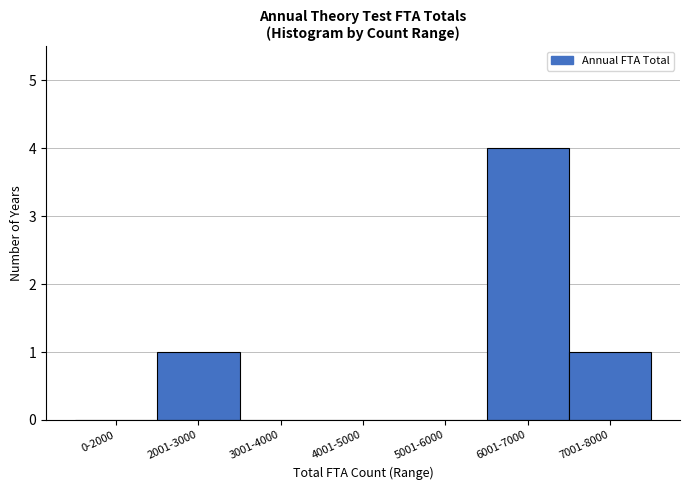

Reading right to left, list all the values displayed in this chart.

7001-8000=1	6001-7000=4	5001-6000=0	4001-5000=0	3001-4000=0	2001-3000=1	0-2000=0